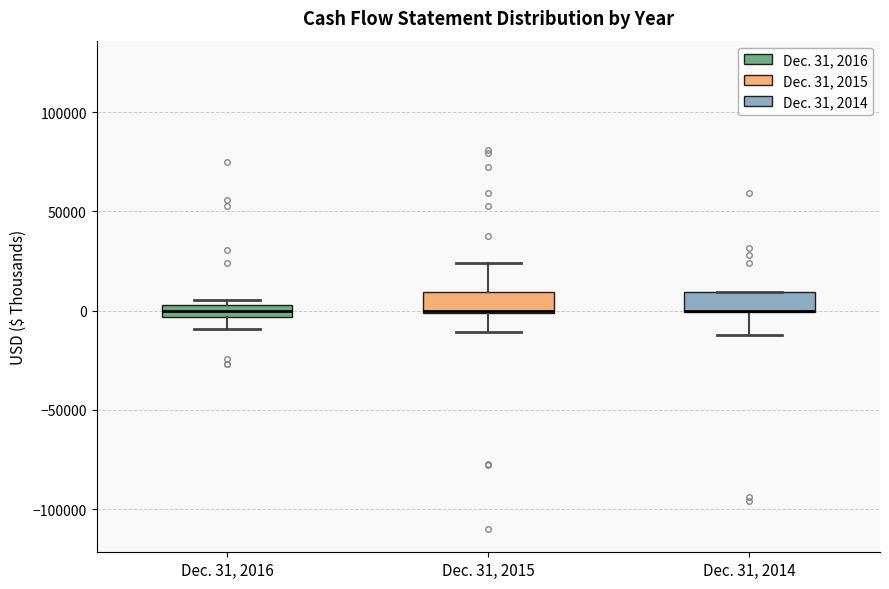

Where does the lower whisker of the box for Dec. 31, 2014 end on the y-axis? The values are not printed on the chart, so give them approximately, as read against the axis.

-10000